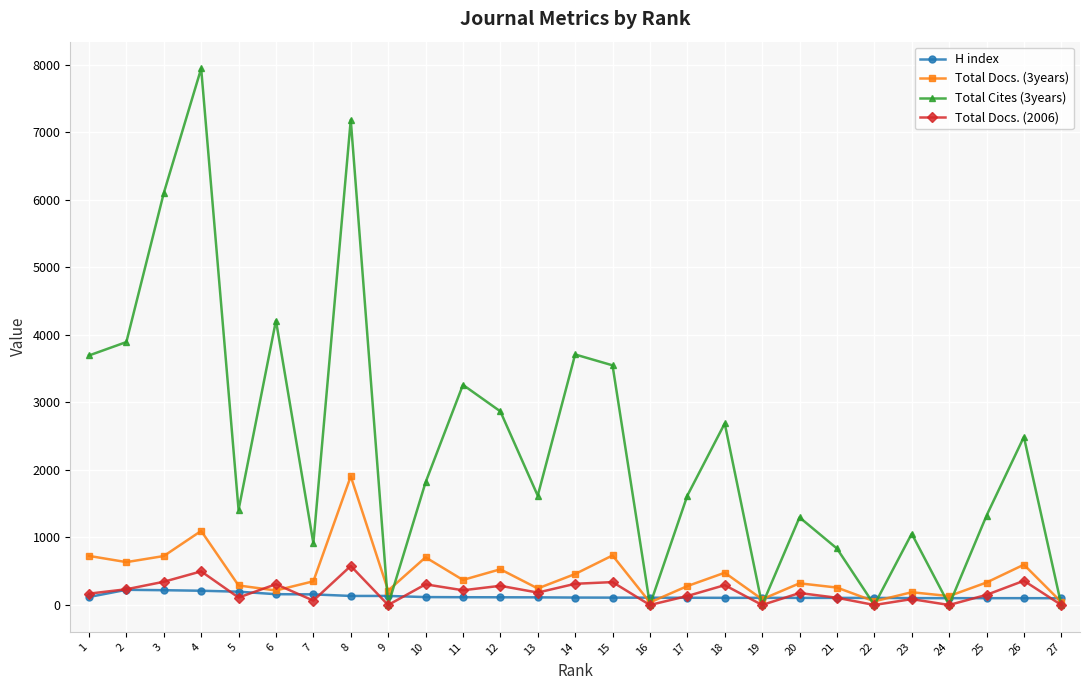

True or false: Total Cites (3years) has more than 0 interior local peaks.

True